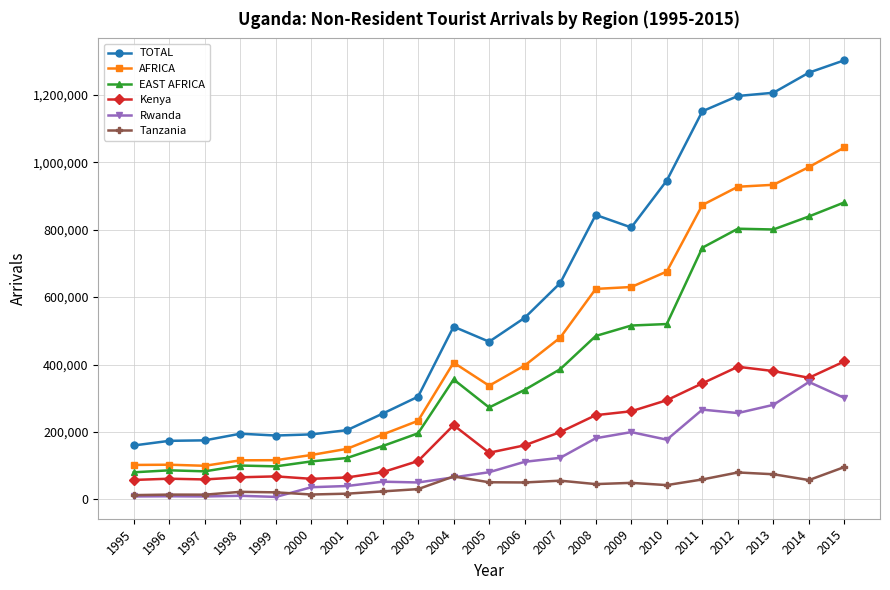

What is the sum of the TOTAL values at 2006 and 2015?

1841388